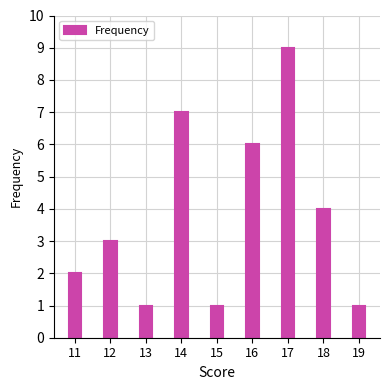

Reading right to left, what are all the values shown in this chart?

19=1	18=4	17=9	16=6	15=1	14=7	13=1	12=3	11=2